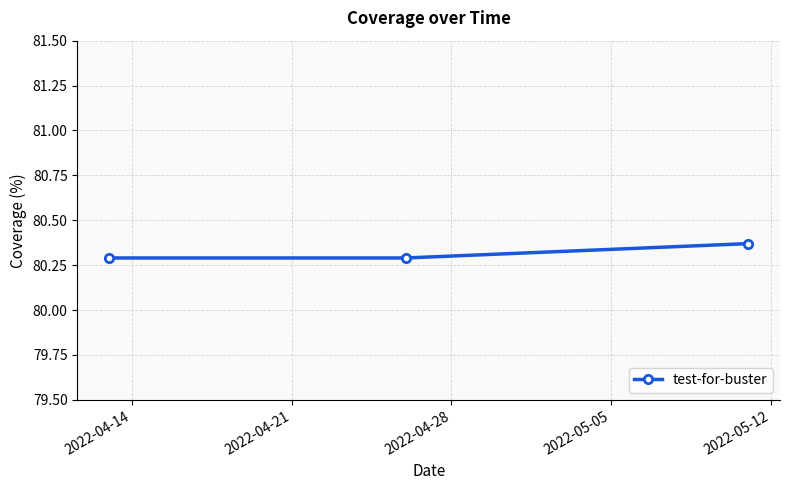

What is the average value?

80.3